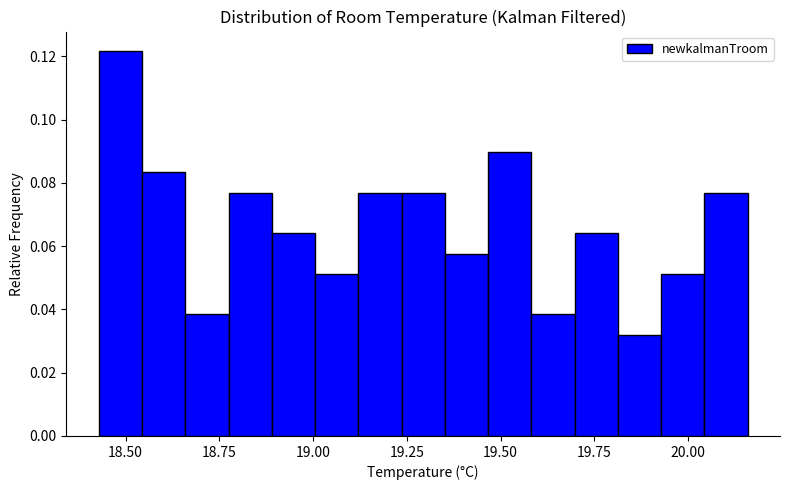

Around what value on the x-axis is the tallest bar? Give the approximate position of its centre, as read against the axis.

18.50